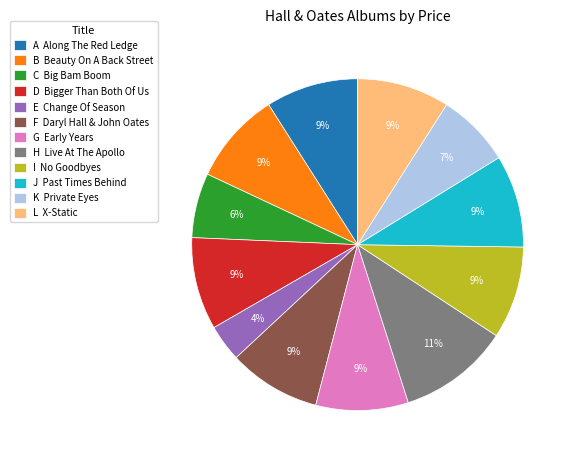

What percentage is the C Big Bam Boom slice, to the nearest percent?

6%